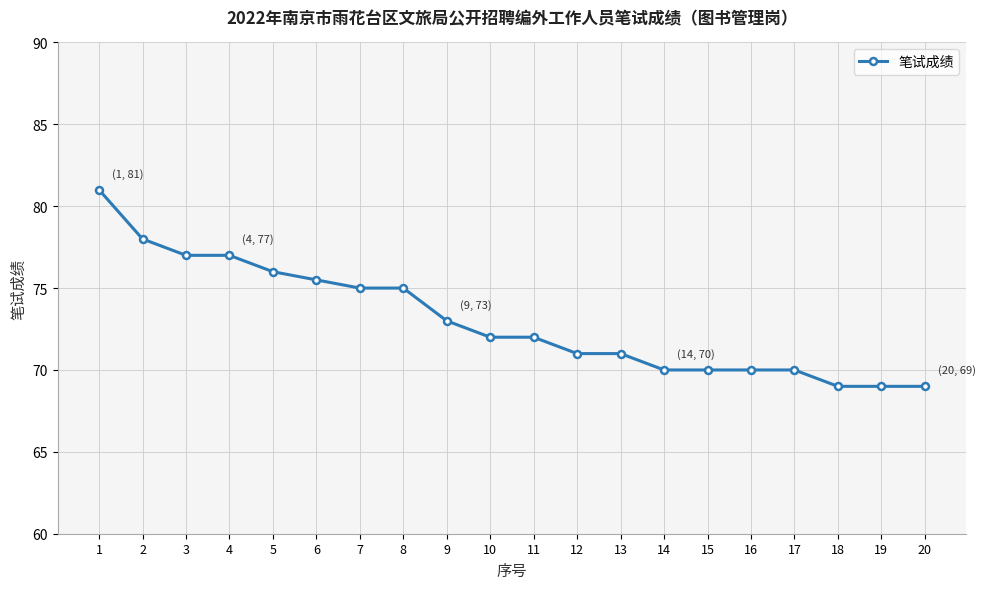

Which has a higher value, 10 or 17?

10